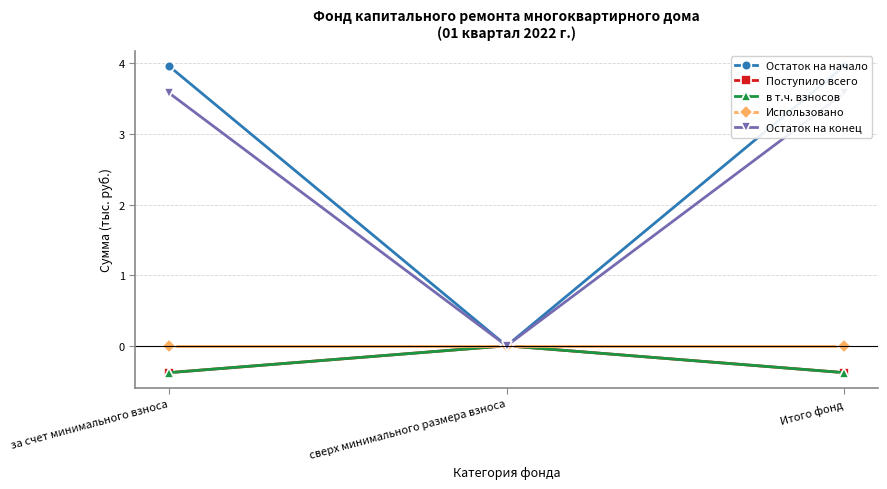

What is the maximum value shown in the chart?

4.0